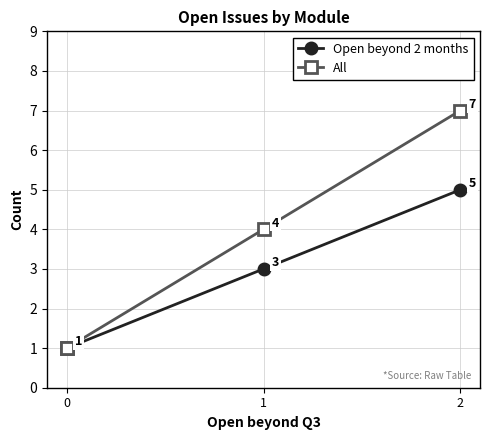

True or false: Open beyond 2 months has more than 0 interior local peaks.

False